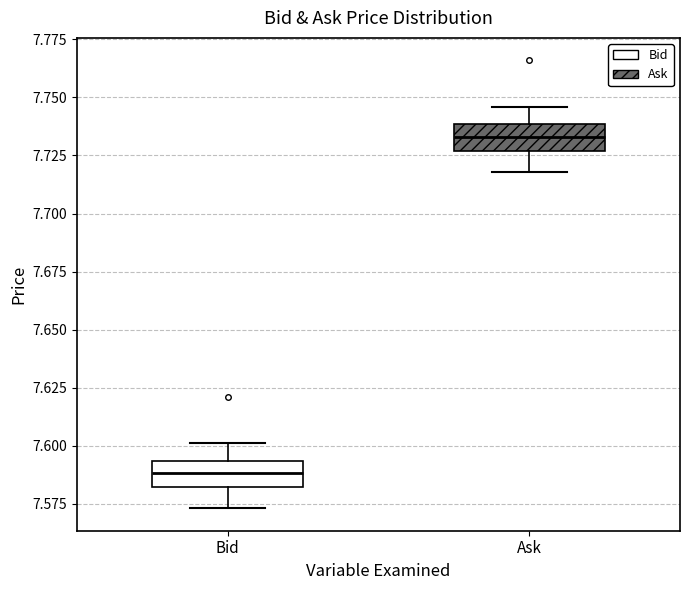

Reading left to right, transcribe this box plot: for each box, give where its median line is, the range the box spans, and where its two whiskers end, as read against the y-axis. The values are not printed on the chart, so give them approximately, as read against the axis.

Bid: median 7.590, box 7.580 to 7.595, whiskers 7.575 to 7.600
Ask: median 7.735, box 7.725 to 7.740, whiskers 7.720 to 7.745